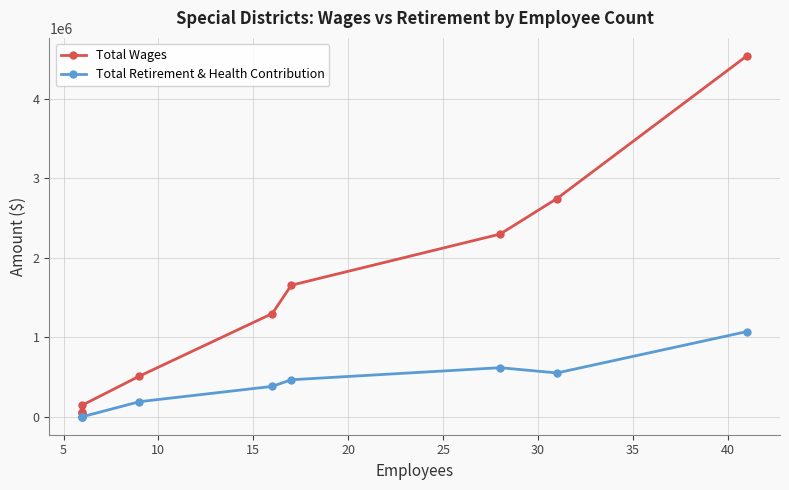

Rank the series by their maximum value, from lowest to highest.

Total Retirement & Health Contribution, Total Wages